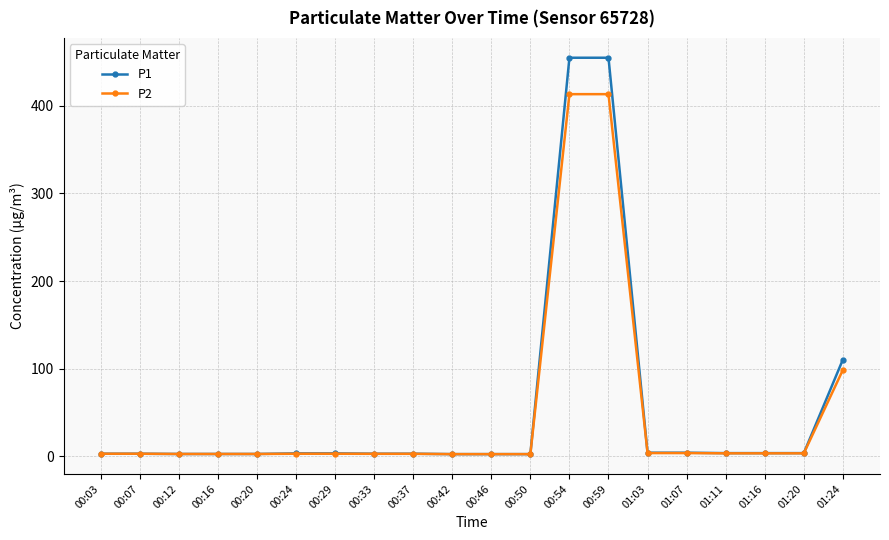

Which series has the widest spread of values?

P1